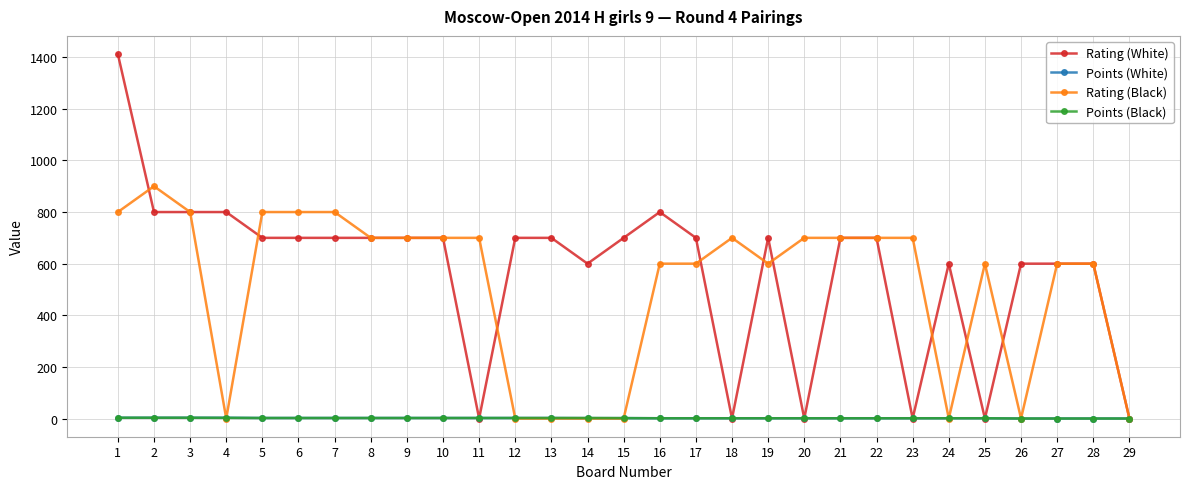

Which series changed the most between 1 and 18?

Rating (White)